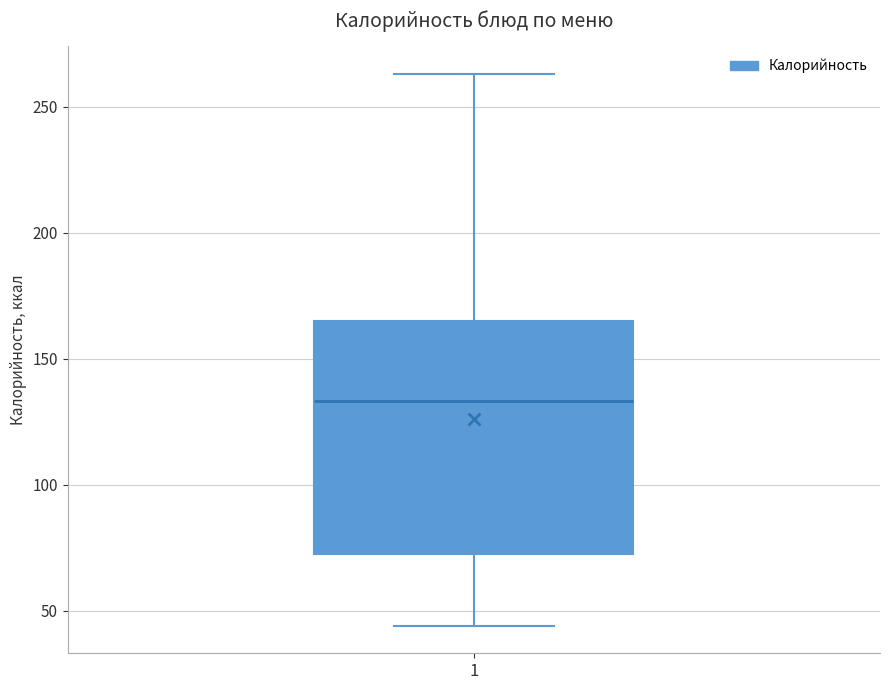

Read this box plot against the y-axis: the position of the median line, the range covered by the box, and the ends of both whiskers. The values are not printed on the chart, so give them approximately, as read against the axis.

median 135, box 70 to 165, whiskers 45 to 265